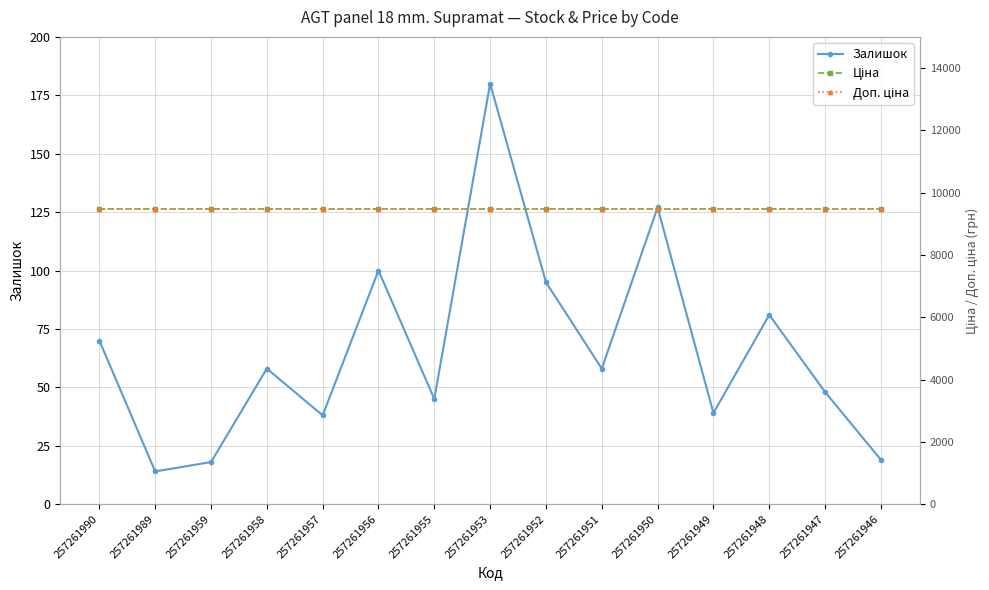

What is the greatest value displayed?

9458.9